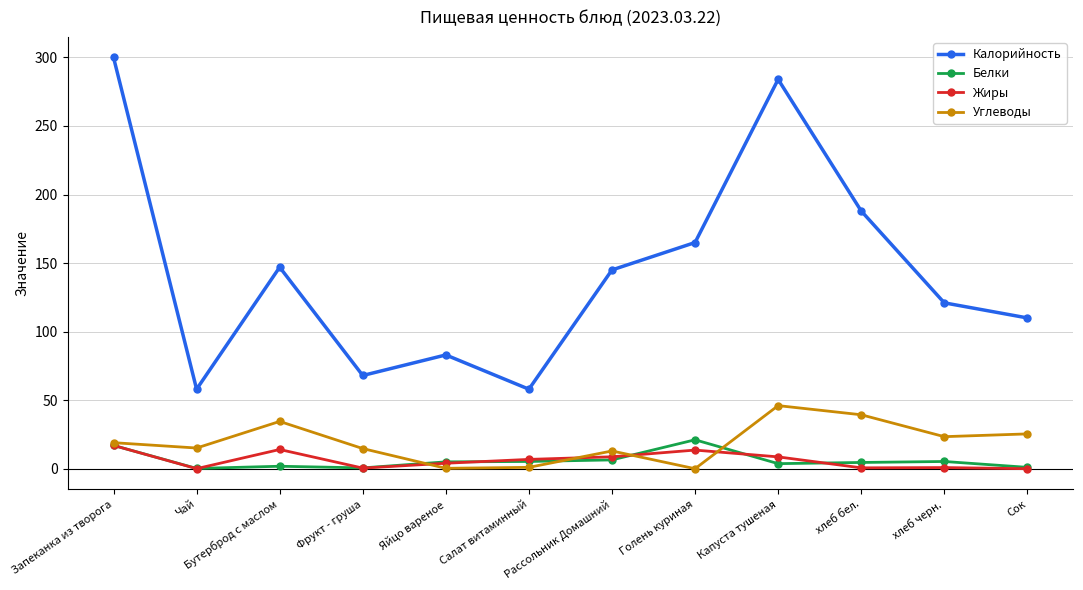

How many series are shown in this chart?

4